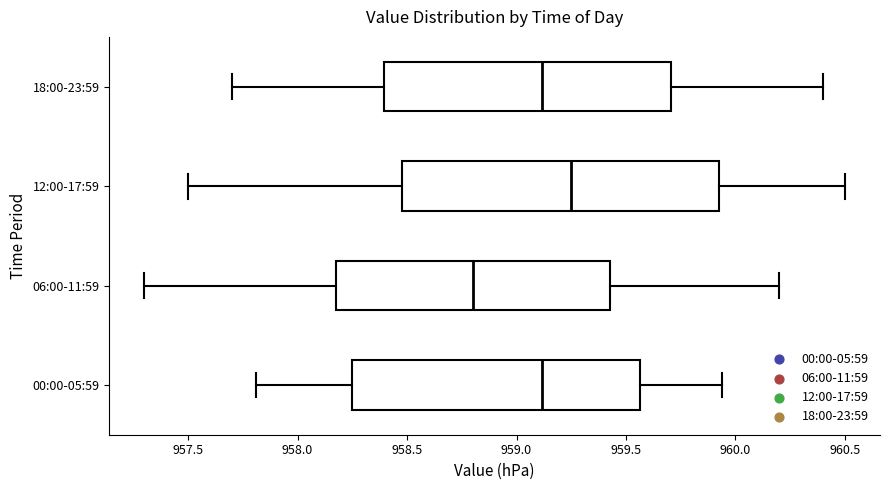

Comparing the boxes themselves (not the whiskers), which one is the widest?

12:00-17:59